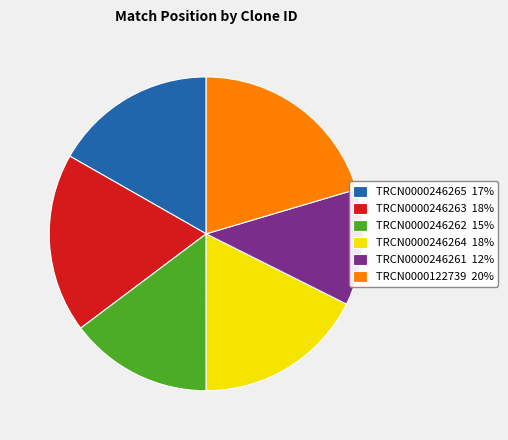

True or false: TRCN0000246261 accounts for 12% of the total.

True